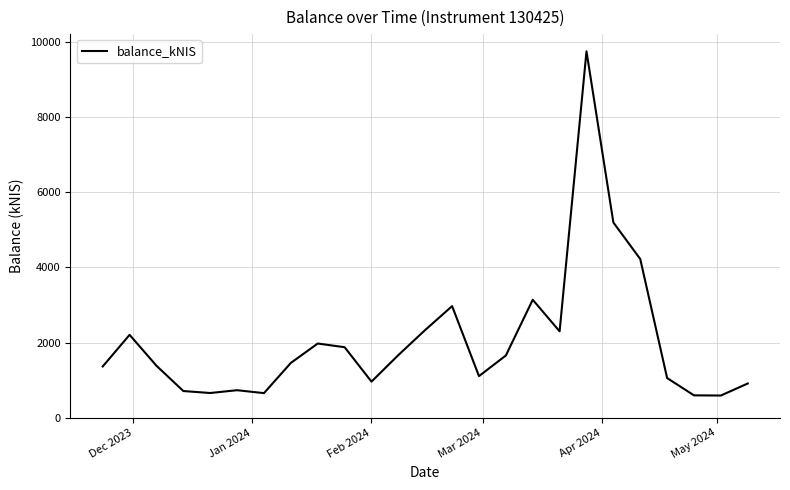

What is the greatest value displayed?

9739.4